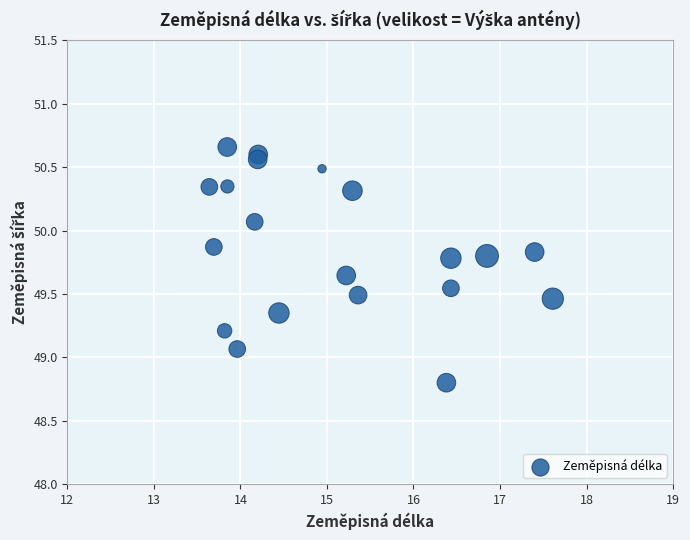

What Y value in the scatter plot is closest to 49?

49.1